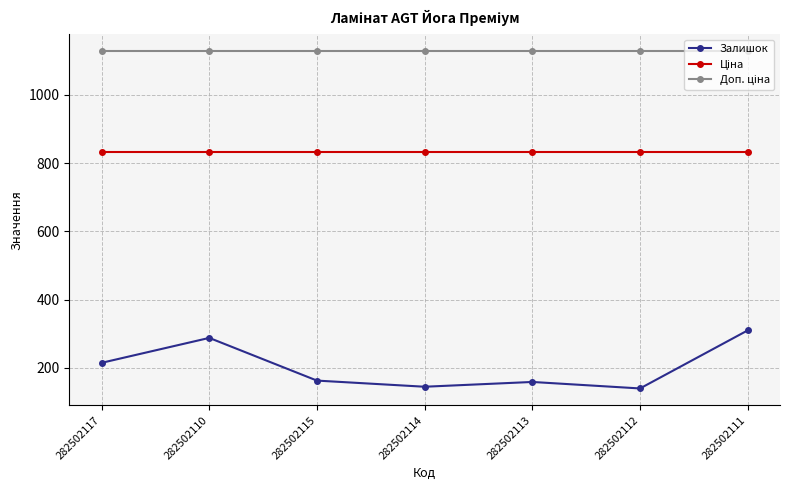

What is the label of the 4th point from the right?

282502114